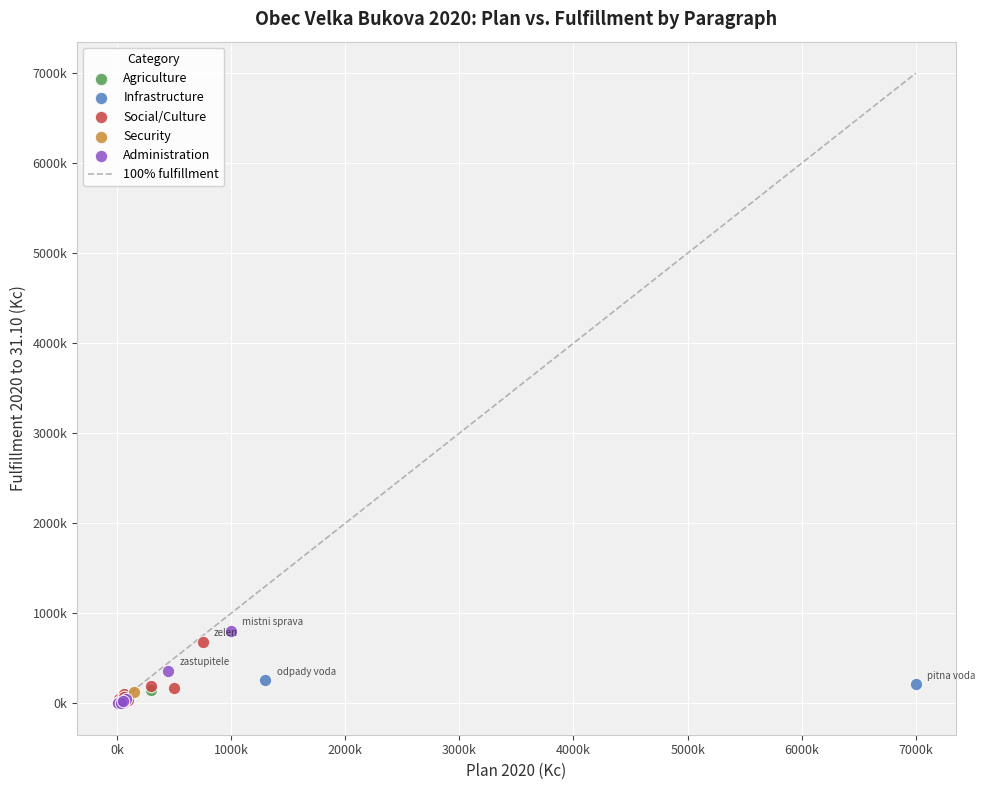

Which series reaches the maximum Y coordinate?

Administration